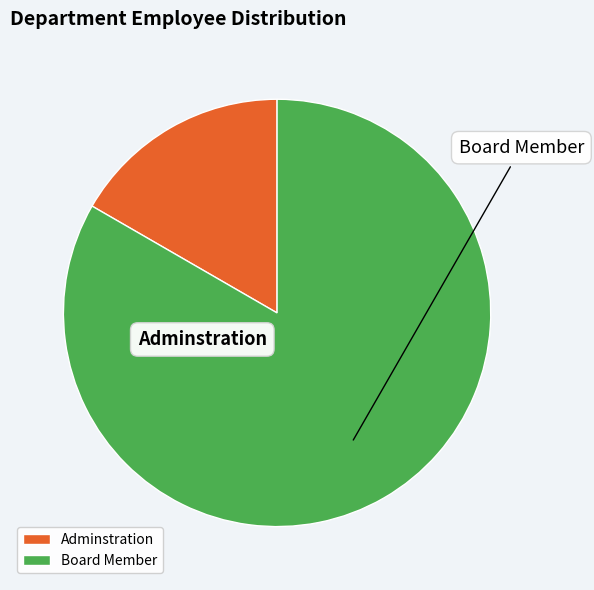

Do Board Member and Adminstration together represent more than half of the pie?

Yes